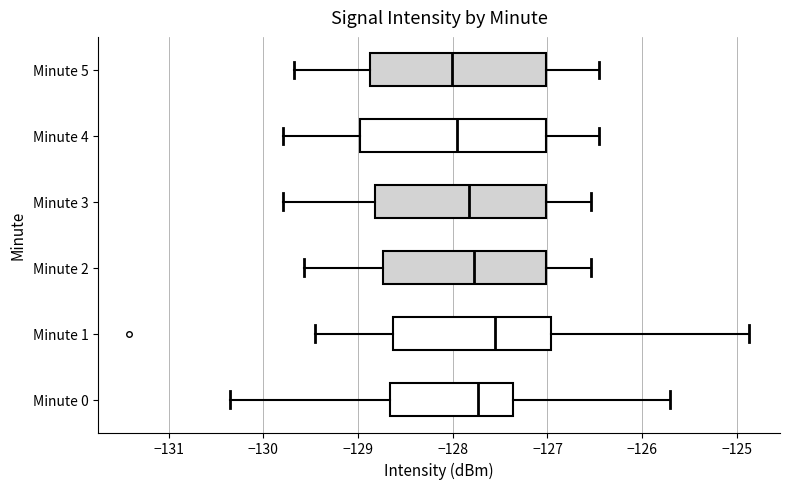

Reading bottom to top, read every box against the x-axis: the position of its median line, the range the box covers, and the ends of its whiskers. The values are not printed on the chart, so give them approximately, as read against the axis.

Minute 0: median -127.7, box -128.7 to -127.4, whiskers -130.4 to -125.7
Minute 1: median -127.6, box -128.6 to -127.0, whiskers -129.5 to -124.9
Minute 2: median -127.8, box -128.7 to -127.0, whiskers -129.6 to -126.5
Minute 3: median -127.8, box -128.8 to -127.0, whiskers -129.8 to -126.5
Minute 4: median -128.0, box -129.0 to -127.0, whiskers -129.8 to -126.5
Minute 5: median -128.0, box -128.9 to -127.0, whiskers -129.7 to -126.5